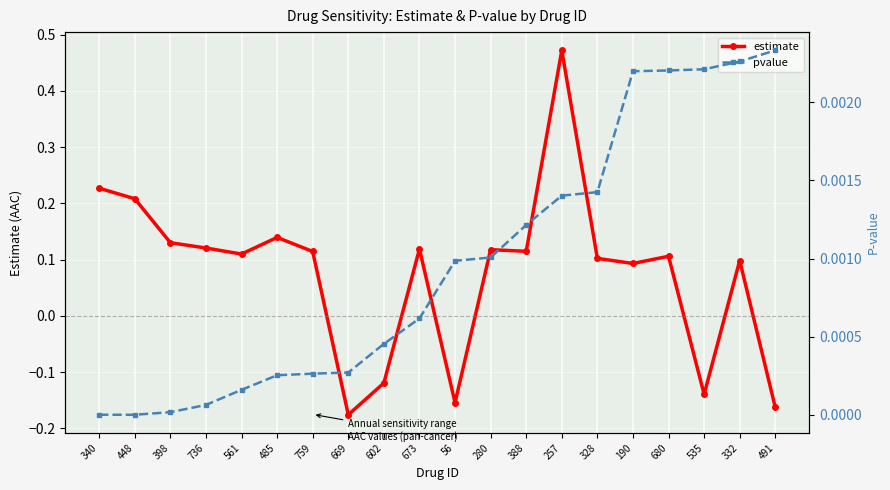

True or false: pvalue has a value of 0.0 at 56.

False